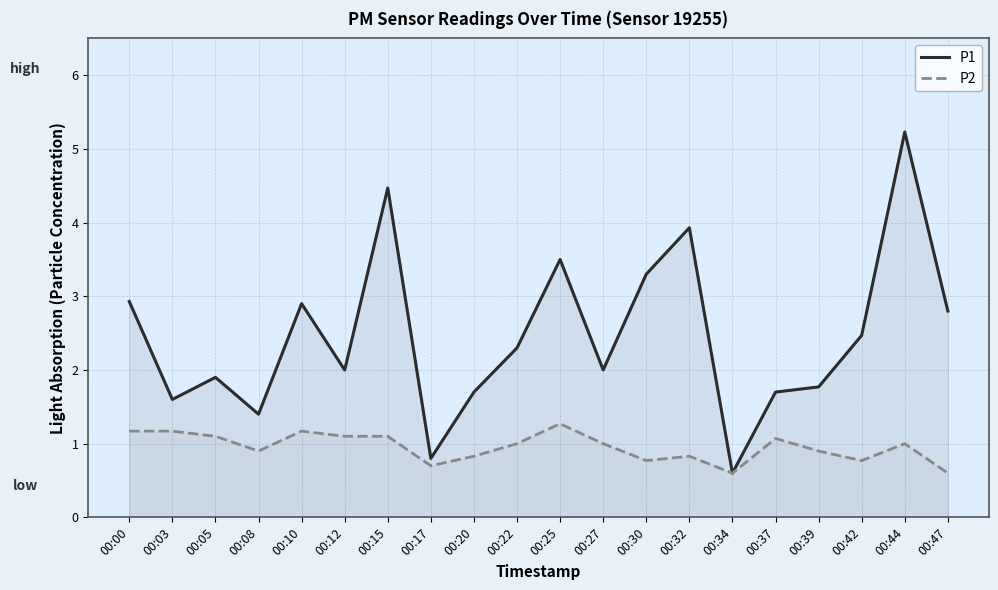

What is the difference between the P2 values at 00:25 and 00:42?

0.5